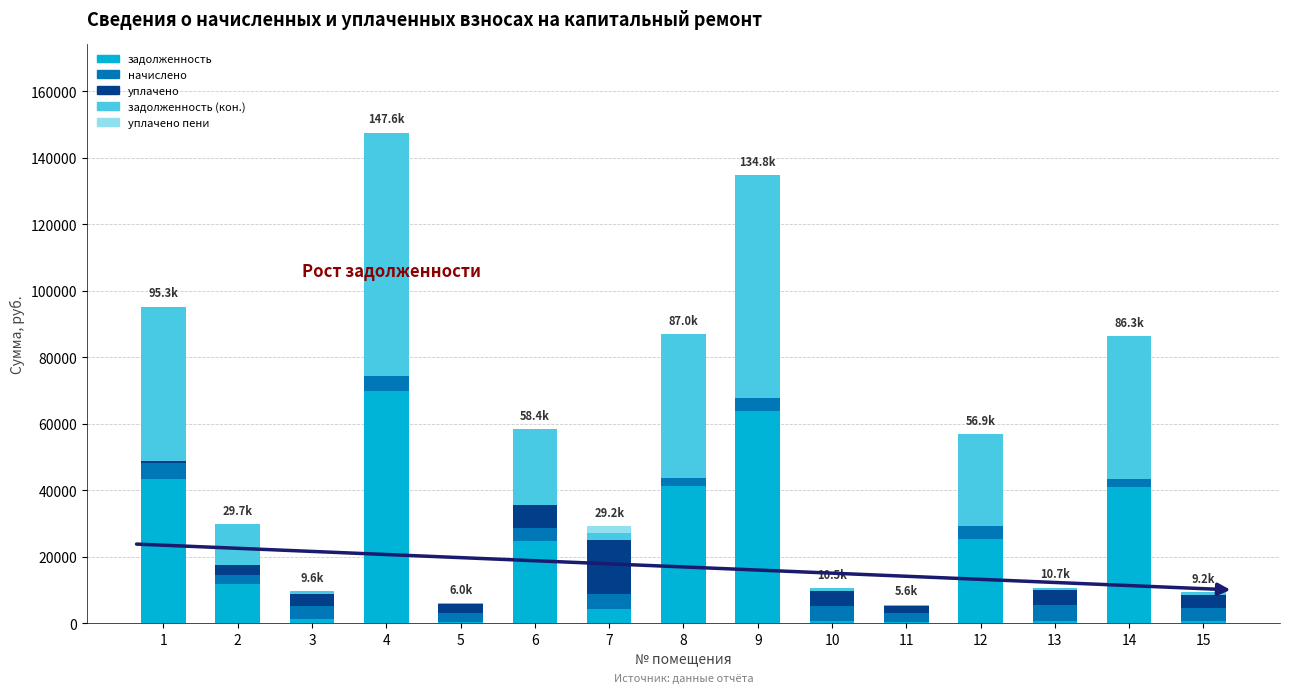

How many data points in задолженность are above 11855?

8